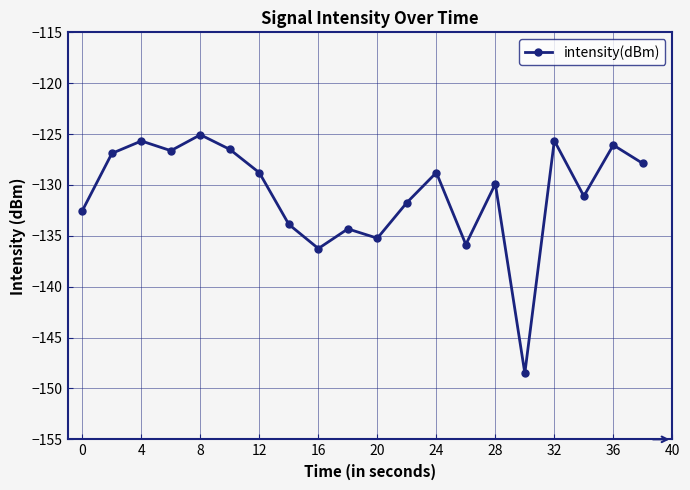

How many series are shown in this chart?

1